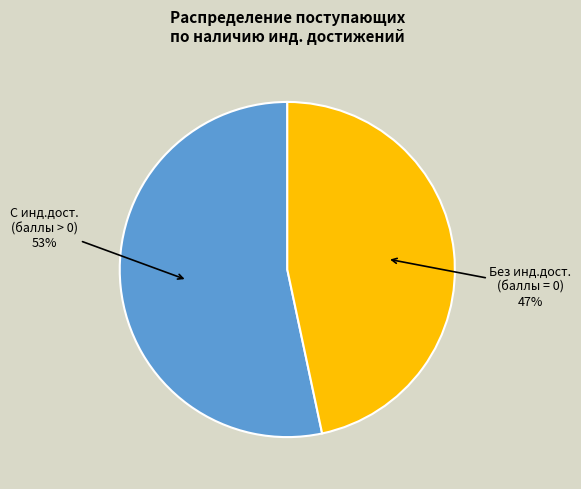

To the nearest percent, what is the average slice percentage?

50%